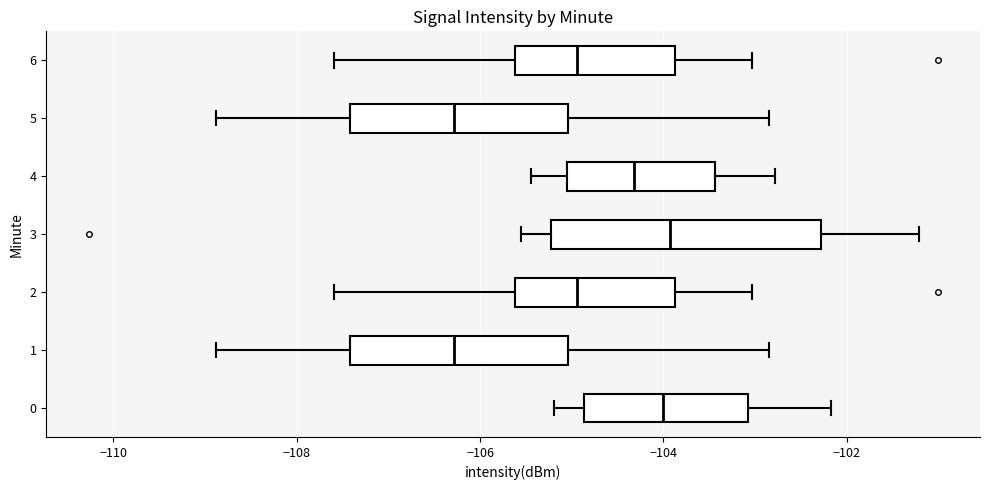

Comparing the boxes themselves (not the whiskers), which one is the widest?

3